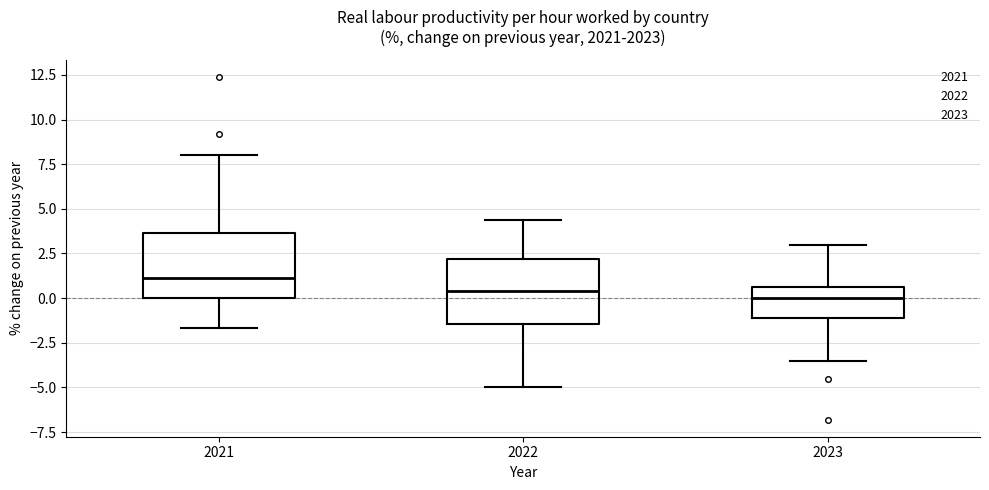

Reading left to right, transcribe this box plot: for each box, give where its median line is, the range the box spans, and where its two whiskers end, as read against the y-axis. The values are not printed on the chart, so give them approximately, as read against the axis.

2021: median 1.0, box 0.0 to 3.5, whiskers -1.5 to 8.0
2022: median 0.5, box -1.5 to 2.0, whiskers -5.0 to 4.5
2023: median 0.0, box -1.0 to 0.5, whiskers -3.5 to 3.0